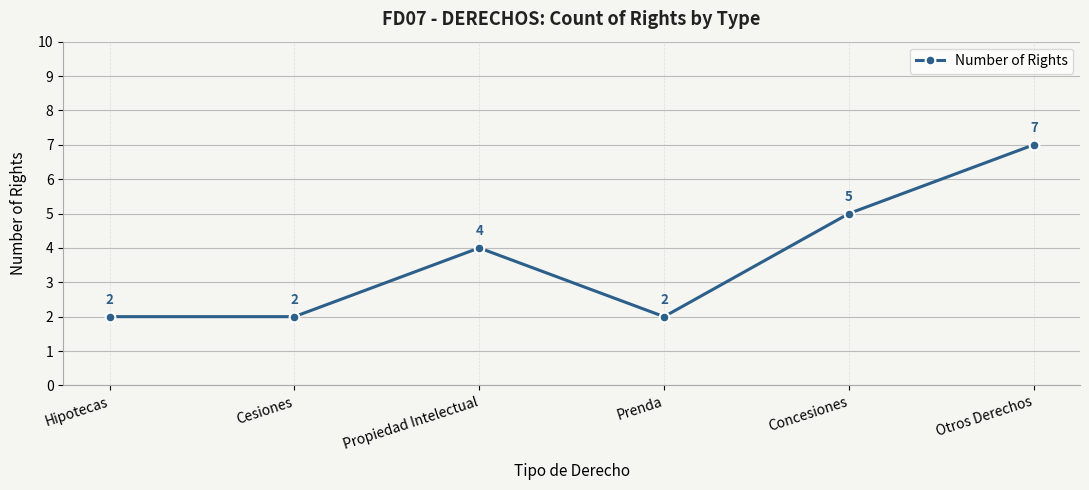

What is the sum of the values at Concesiones and Otros Derechos?

12